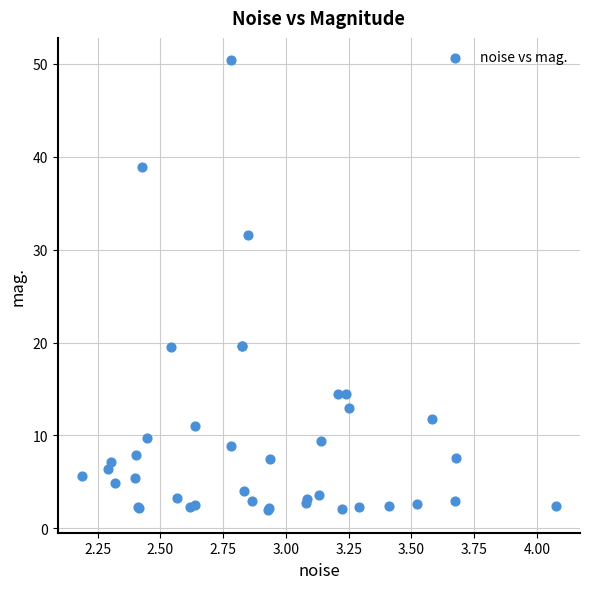

What Y value in the scatter plot is closest to 26?

31.6